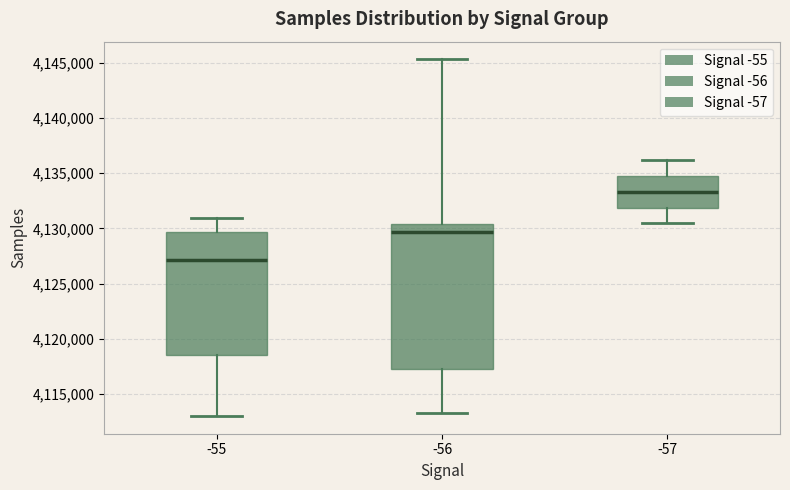

Reading left to right, read every box against the y-axis: the position of its median line, the range the box covers, and the ends of its whiskers. The values are not printed on the chart, so give them approximately, as read against the axis.

-55: median 4127000, box 4118500 to 4129500, whiskers 4113000 to 4131000
-56: median 4129500, box 4117500 to 4130500, whiskers 4113500 to 4145500
-57: median 4133500, box 4132000 to 4134500, whiskers 4130500 to 4136000